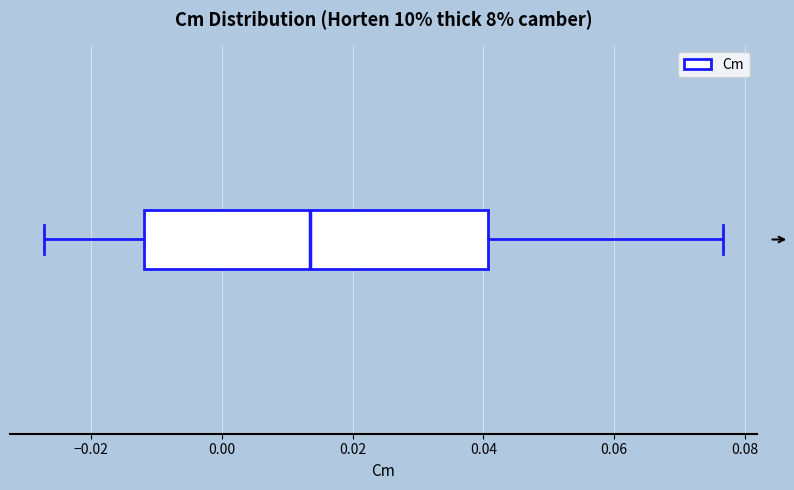

Read this box plot against the x-axis: the position of the median line, the range covered by the box, and the ends of both whiskers. The values are not printed on the chart, so give them approximately, as read against the axis.

median 0.014, box -0.012 to 0.040, whiskers -0.028 to 0.076